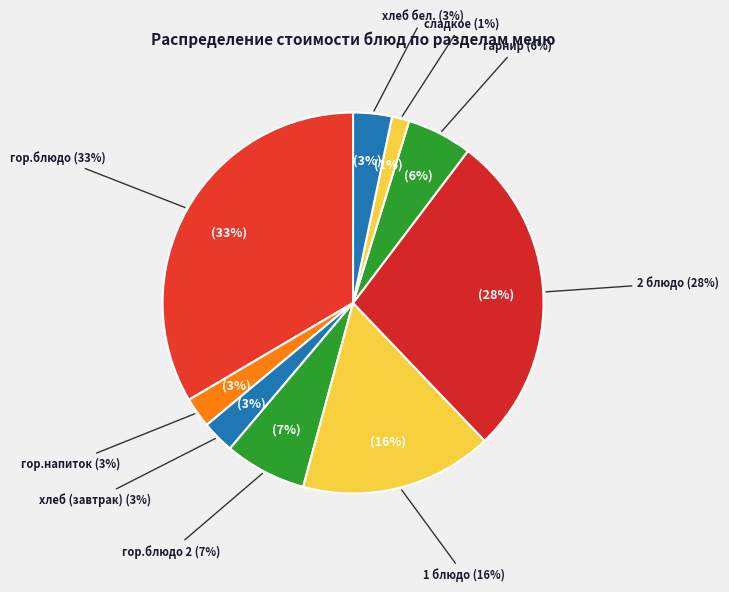

Which category has the biggest portion of the pie?

гор.блюдо